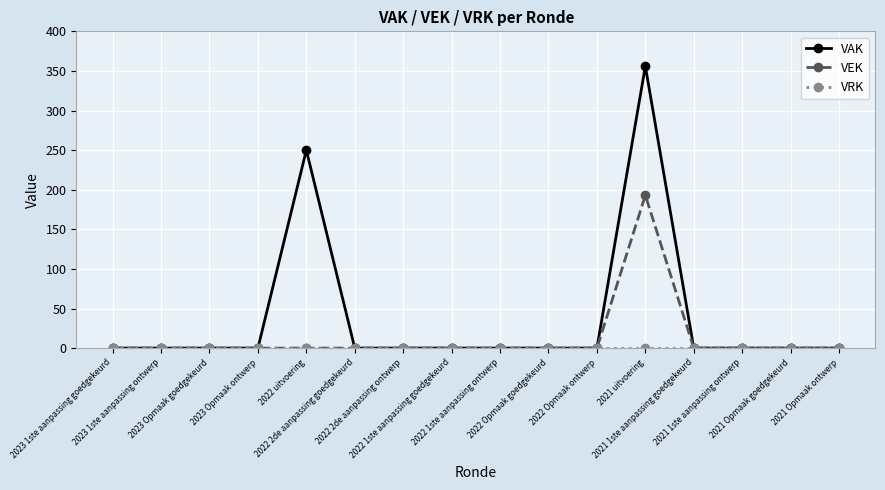

How many distinct data groups are displayed?

3